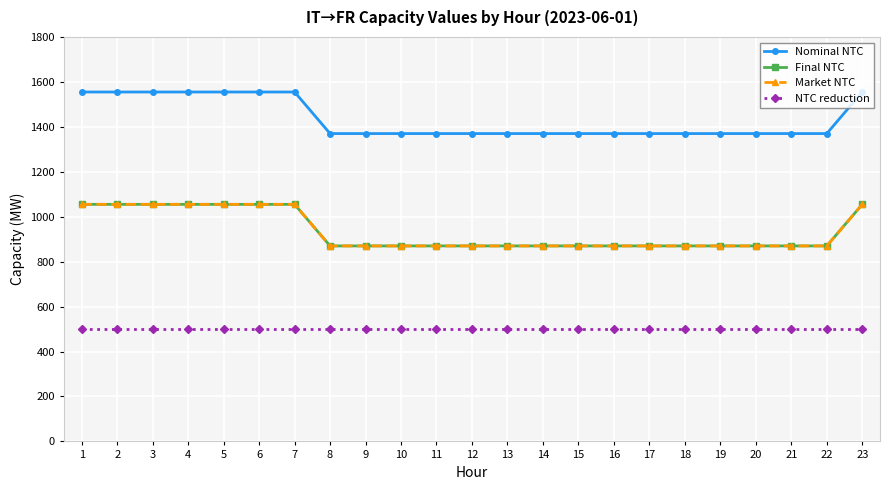

The Nominal NTC series shows 1370 at 14. True or false?

True